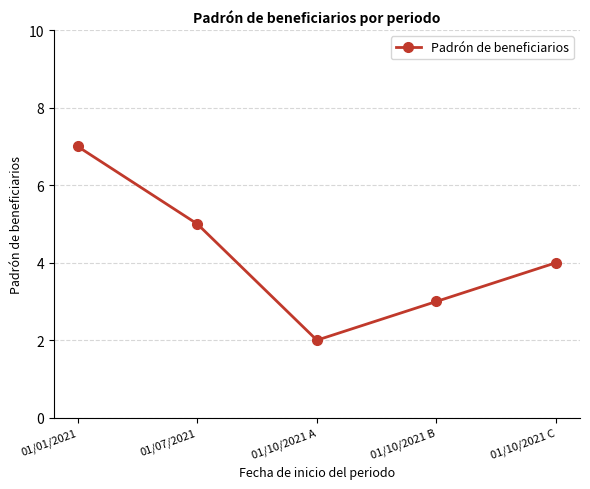

What is the value of the 3rd point from the left?

2